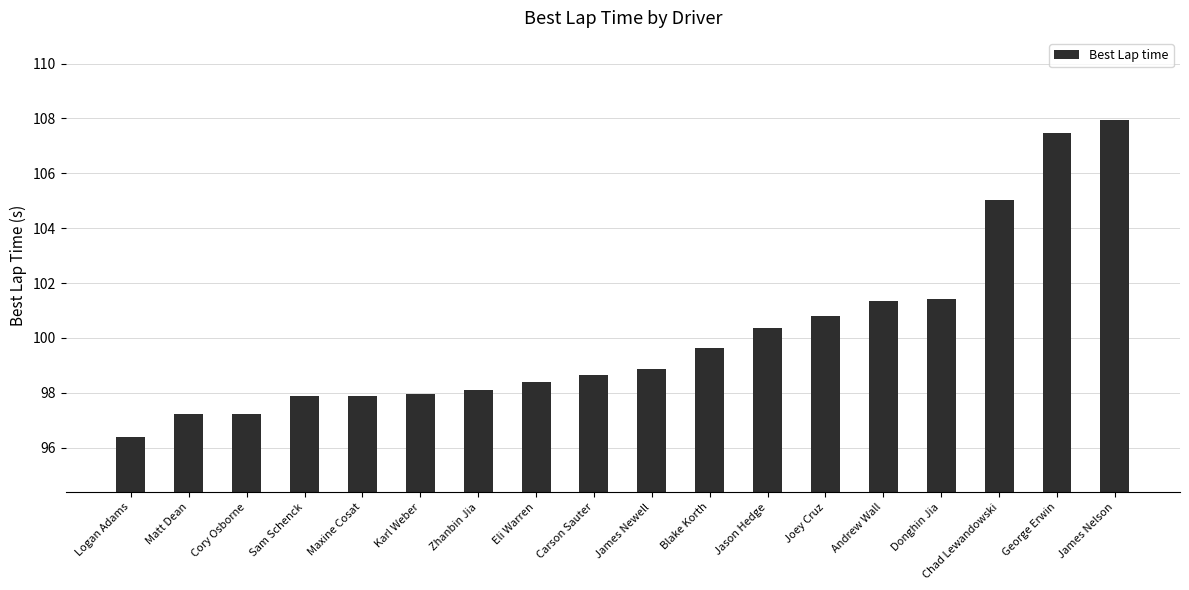

The chart shows a value of 97.9 at Maxine Cosat. True or false?

True